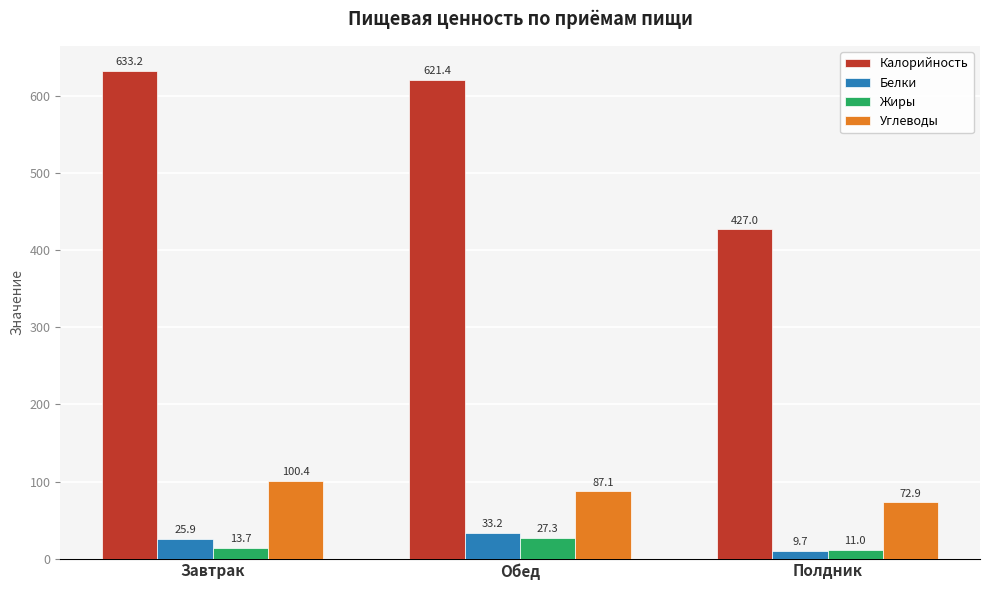

What is the value of the Жиры bar at the 3rd from the left?

11.0